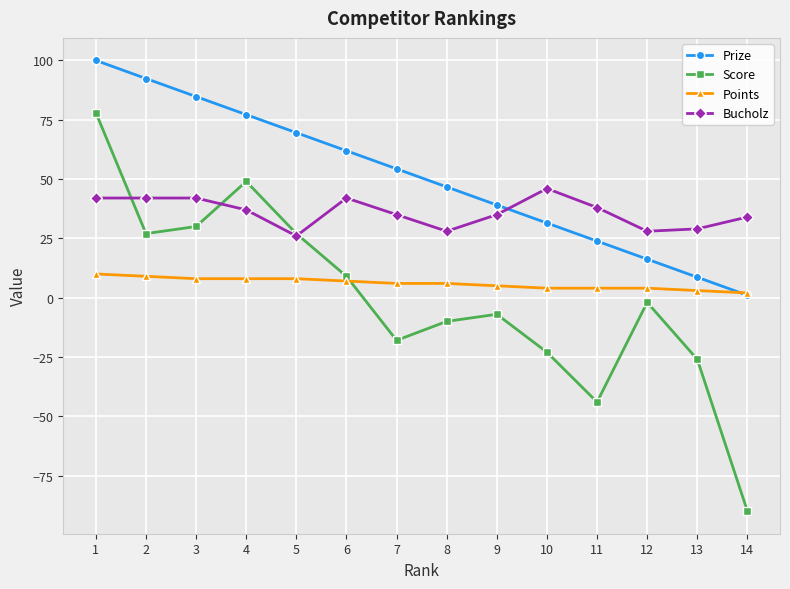

Which category has the highest value across all series?

1